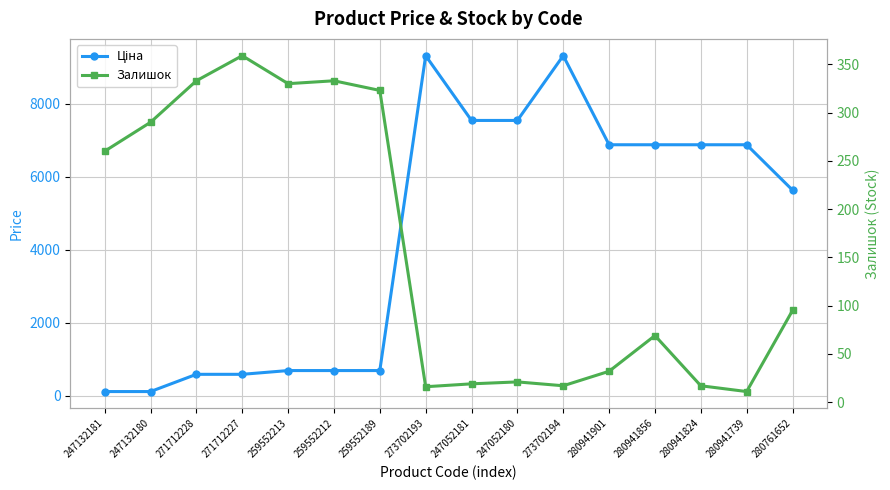

Reading right to left, list all the values displayed in this chart.

Ціна: 5636.0	6879.5	6879.5	6879.5	6879.5	9321.4	7545.9	7545.9	9321.4	689.1	689.1	689.1	586.0	586.0	113.3	113.3
Залишок: 95.0	11.0	17.0	69.0	32.0	17.0	21.0	19.0	16.0	323.0	333.0	330.0	359.0	333.0	290.0	260.0